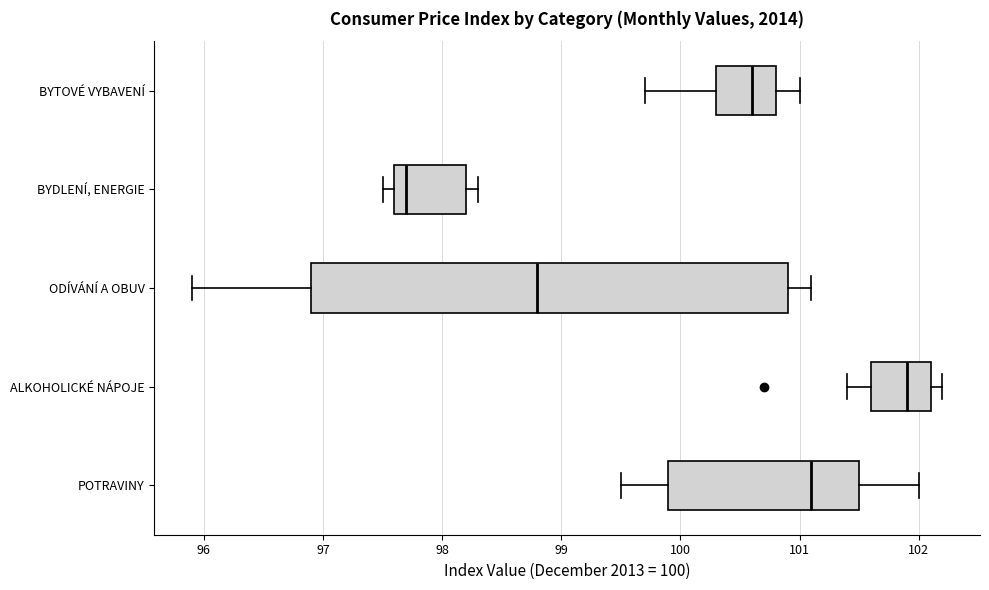

Reading bottom to top, read every box against the x-axis: the position of its median line, the range the box covers, and the ends of its whiskers. The values are not printed on the chart, so give them approximately, as read against the axis.

POTRAVINY: median 101.1, box 99.9 to 101.5, whiskers 99.5 to 102.0
ALKOHOLICKÉ NÁPOJE: median 101.9, box 101.6 to 102.1, whiskers 101.4 to 102.2
ODÍVÁNÍ A OBUV: median 98.8, box 96.9 to 100.9, whiskers 95.9 to 101.1
BYDLENÍ, ENERGIE: median 97.7, box 97.6 to 98.2, whiskers 97.5 to 98.3
BYTOVÉ VYBAVENÍ: median 100.6, box 100.3 to 100.8, whiskers 99.7 to 101.0